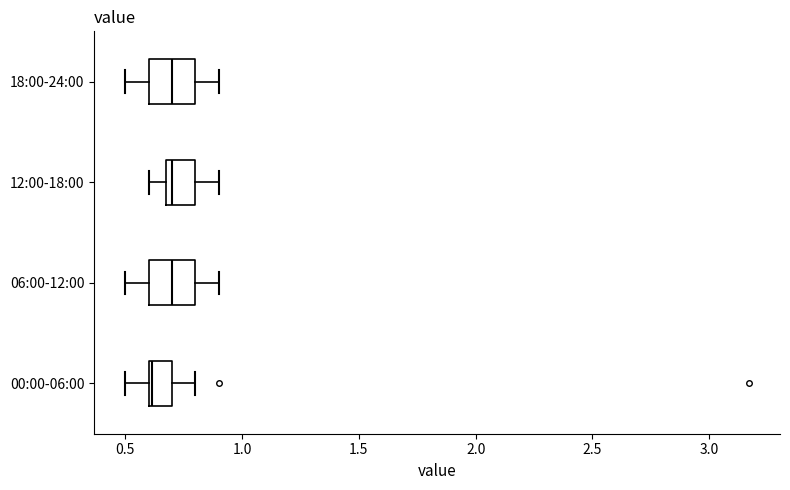

Where does the right whisker of the box for 18:00-24:00 end on the x-axis? The values are not printed on the chart, so give them approximately, as read against the axis.

0.9